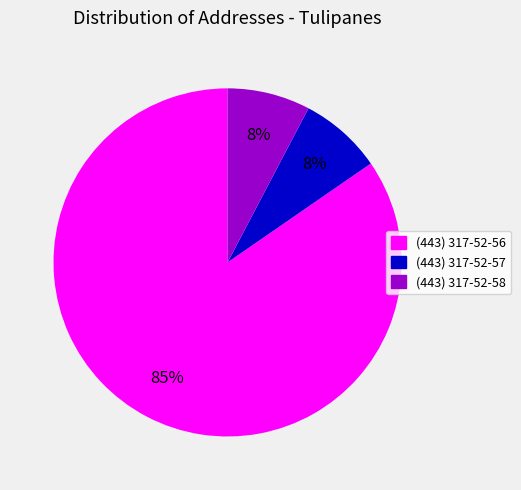

To the nearest percent, what portion does (443) 317-52-57 represent?

8%